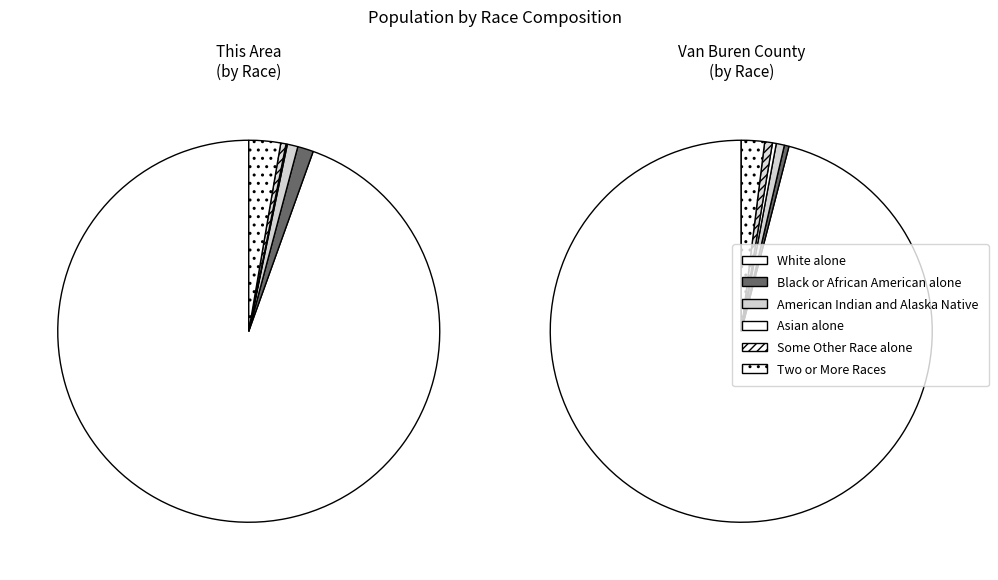

Count the number of slices in the pie.

6